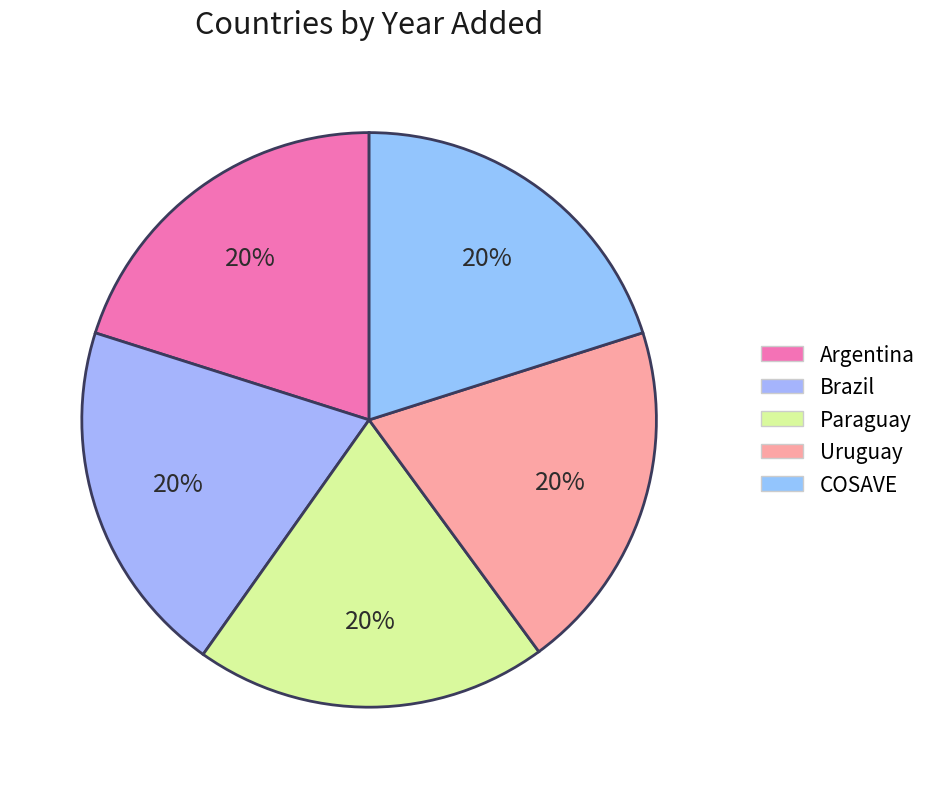

How many slices are in this pie chart?

5